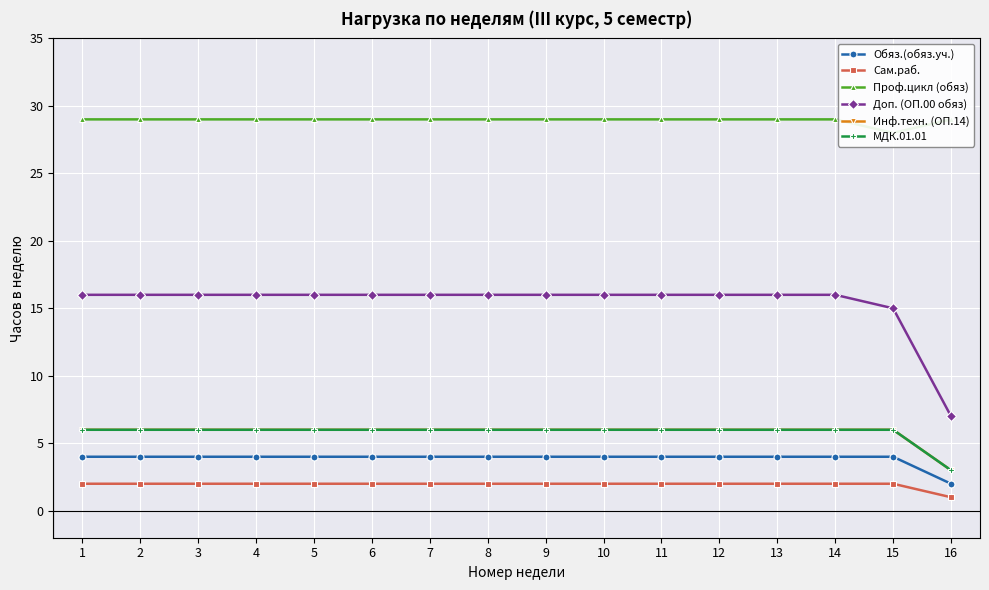

True or false: Сам.раб. and Обяз.(обяз.уч.) intersect in this chart.

False